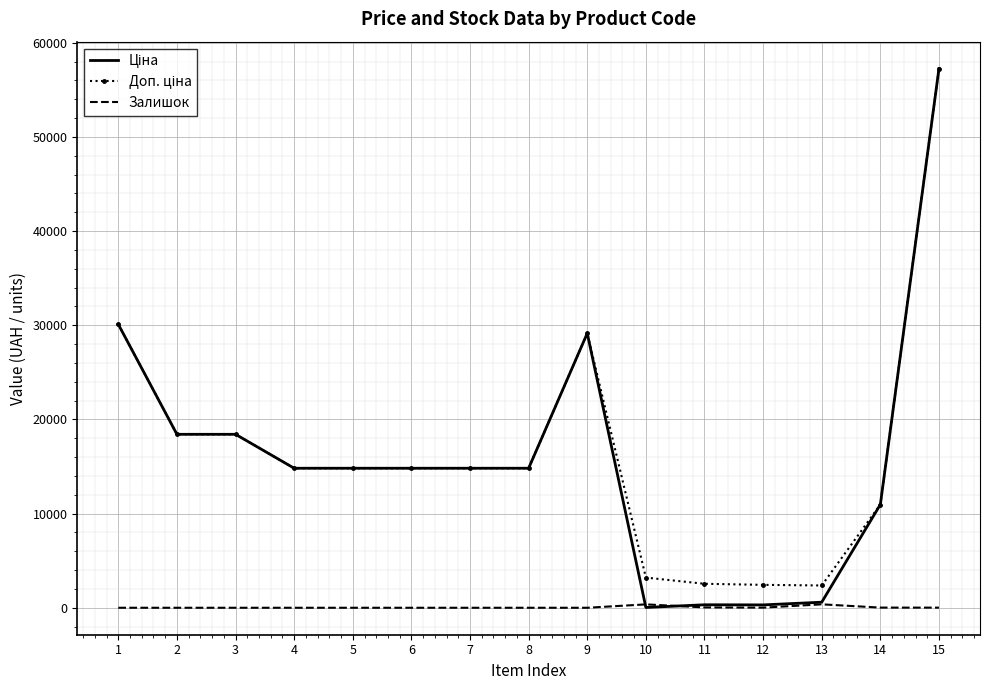

At which category is the sum across all series the highest?

15